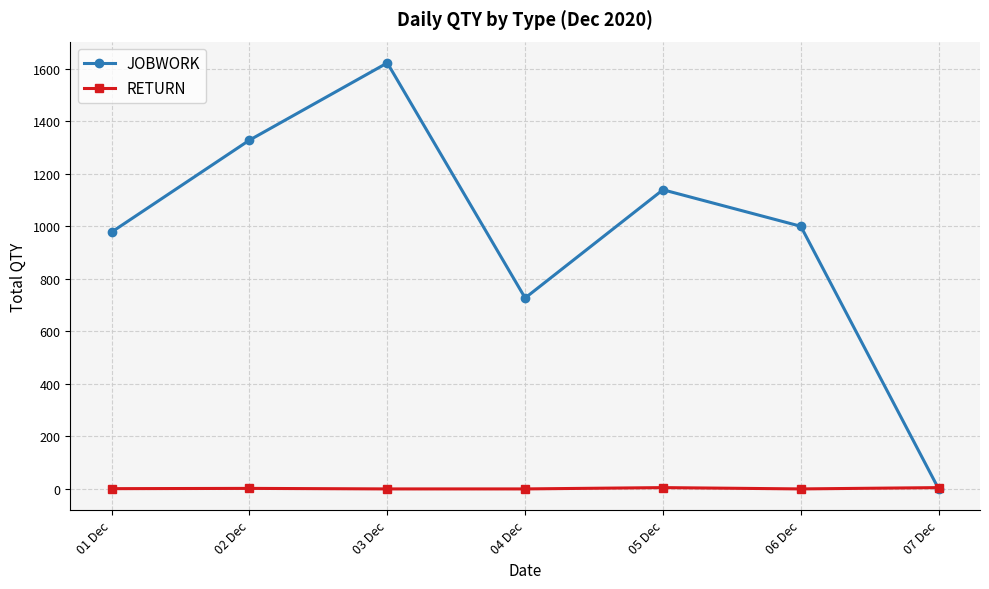

The JOBWORK series shows 1139 at 05 Dec. True or false?

True